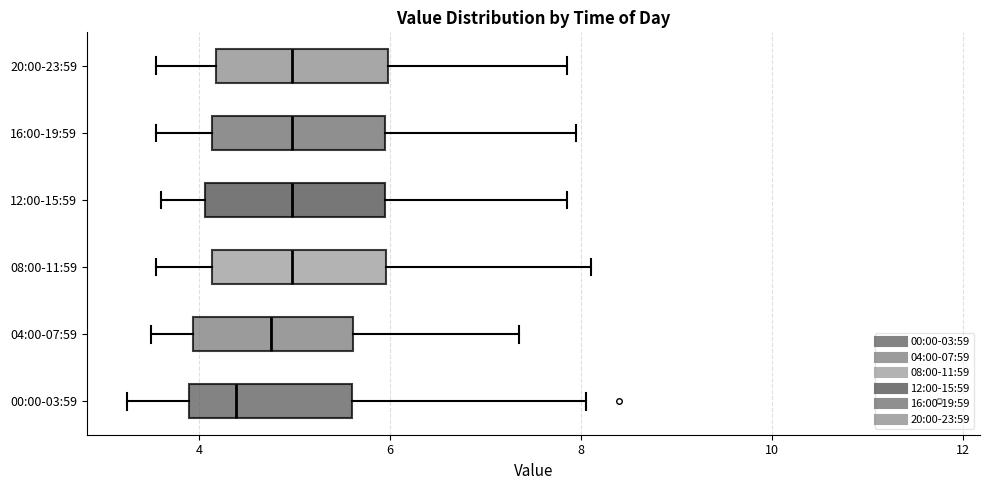

Which box's median line is the furthest to the left?

00:00-03:59